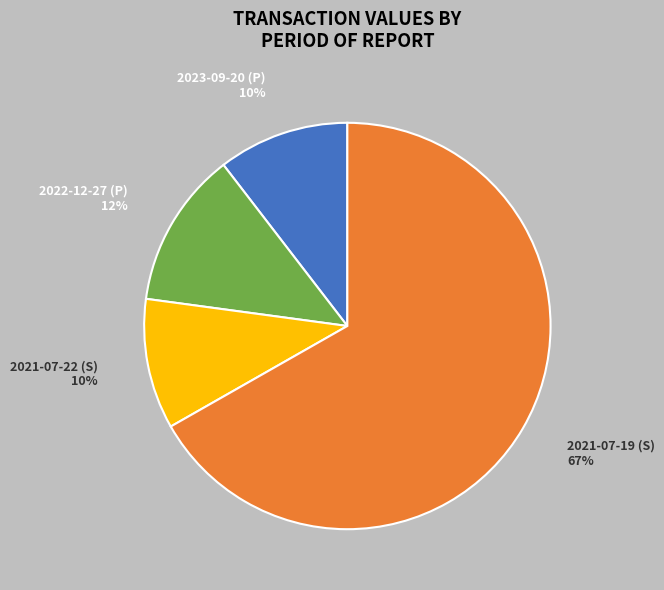

Is there a majority slice in this chart?

Yes